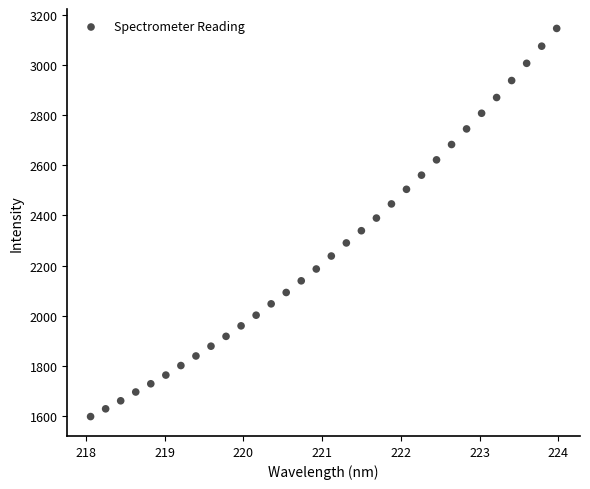

What is the range of X values (max minus min)?

5.9